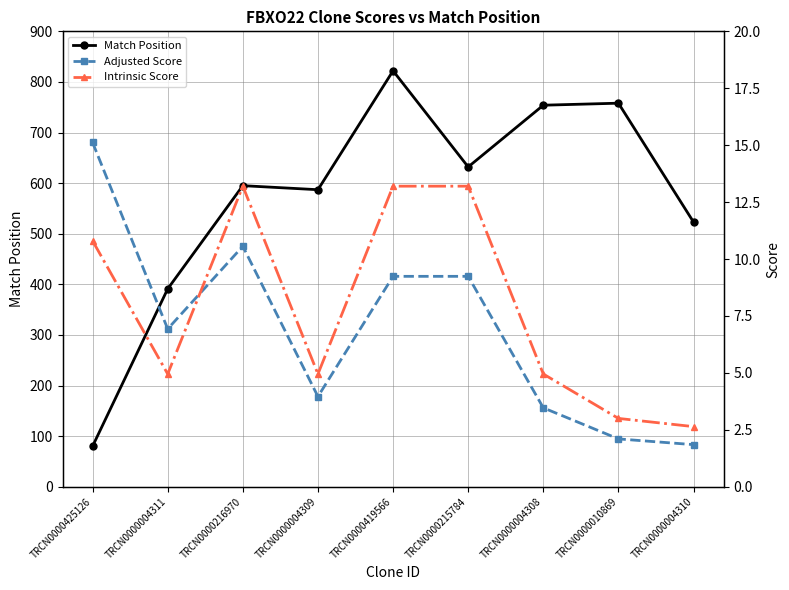

What are all the series names shown in the legend?

Match Position, Adjusted Score, Intrinsic Score